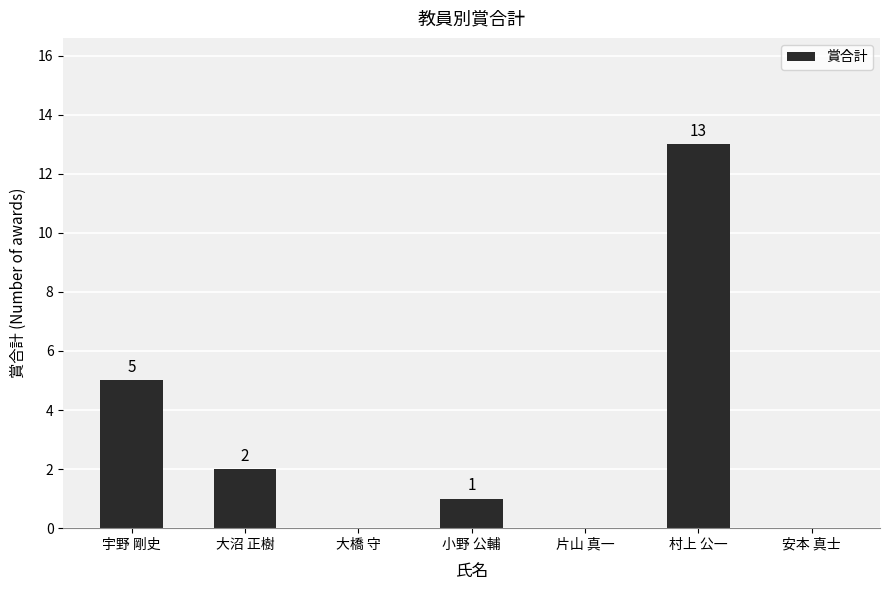

How many series are shown in this chart?

1